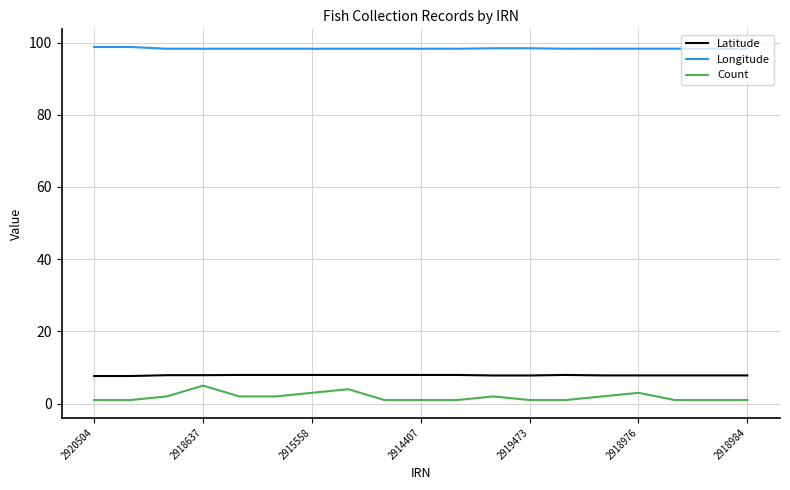

True or false: Longitude and Latitude intersect in this chart.

False